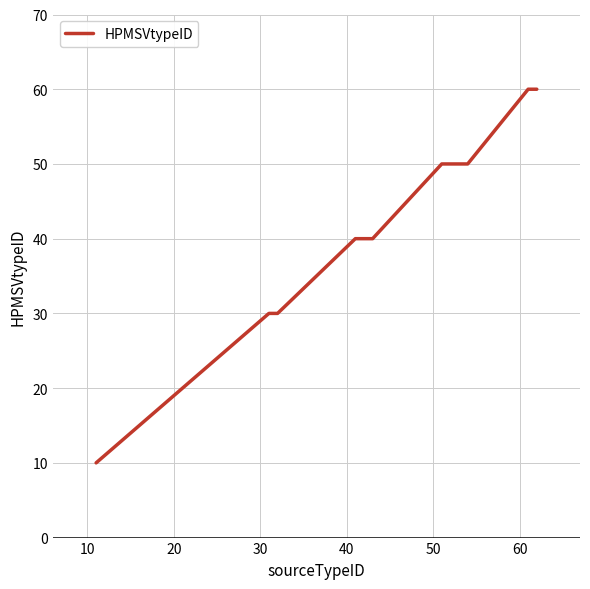

What is the minimum value shown in the chart?

10